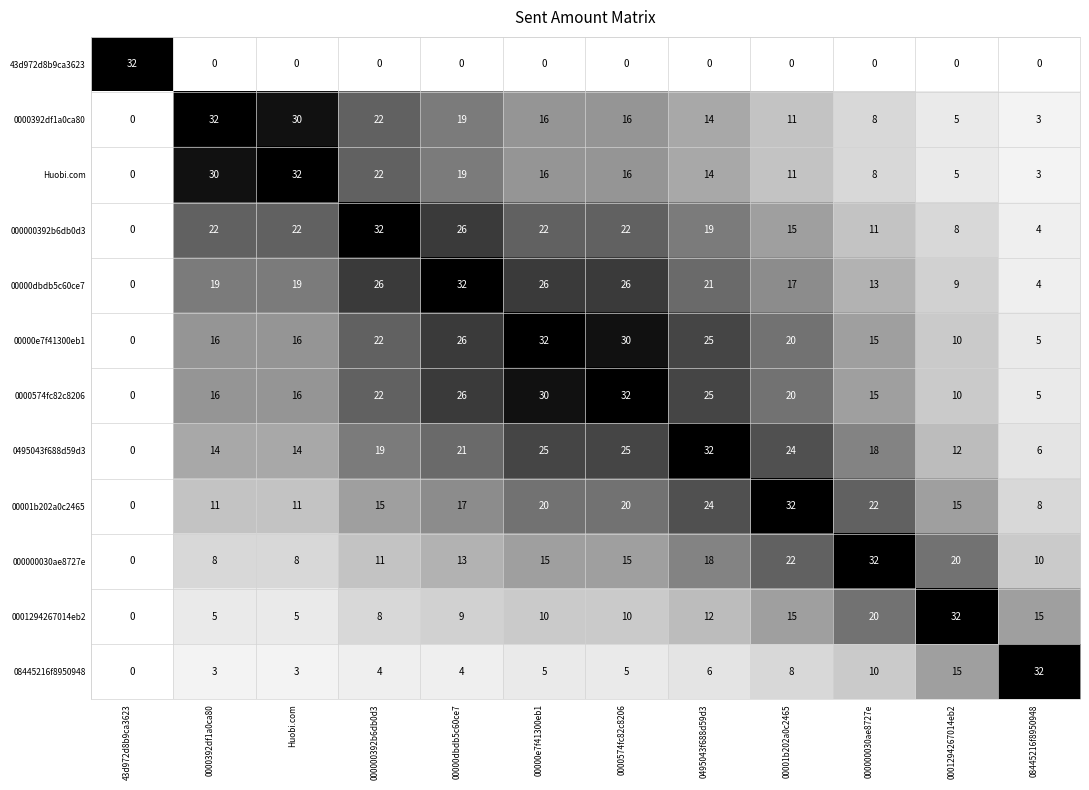

What is the total value across all series at 0001294267014eb2?

141